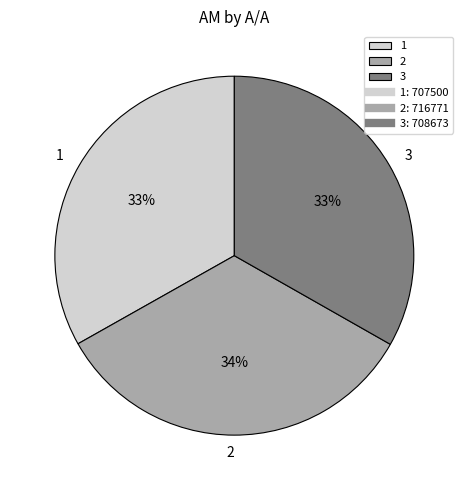

What percentage is the 3 slice, to the nearest percent?

33%